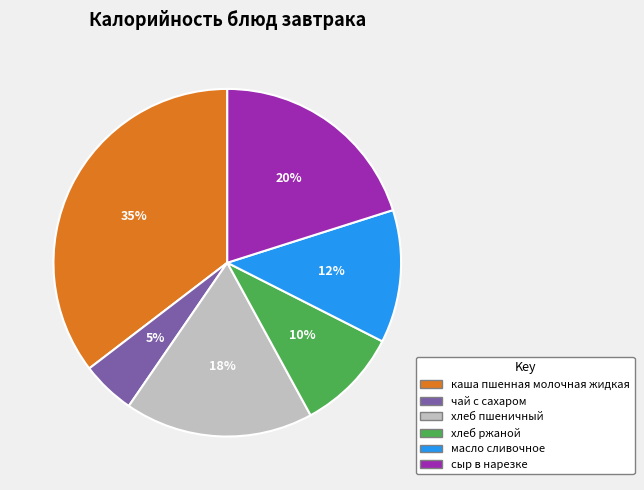

Combined, do хлеб ржаной and хлеб пшеничный account for over 50%?

No